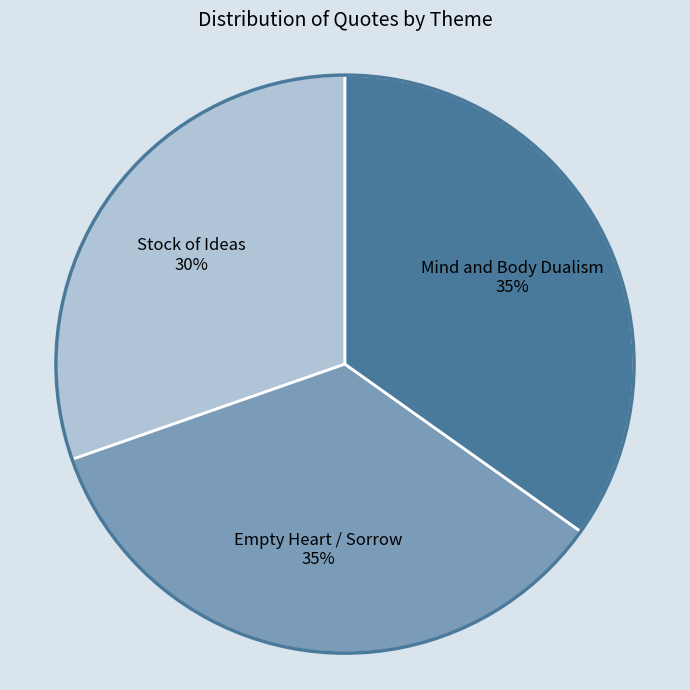

The Stock of Ideas slice represents 30% of the pie. True or false?

True